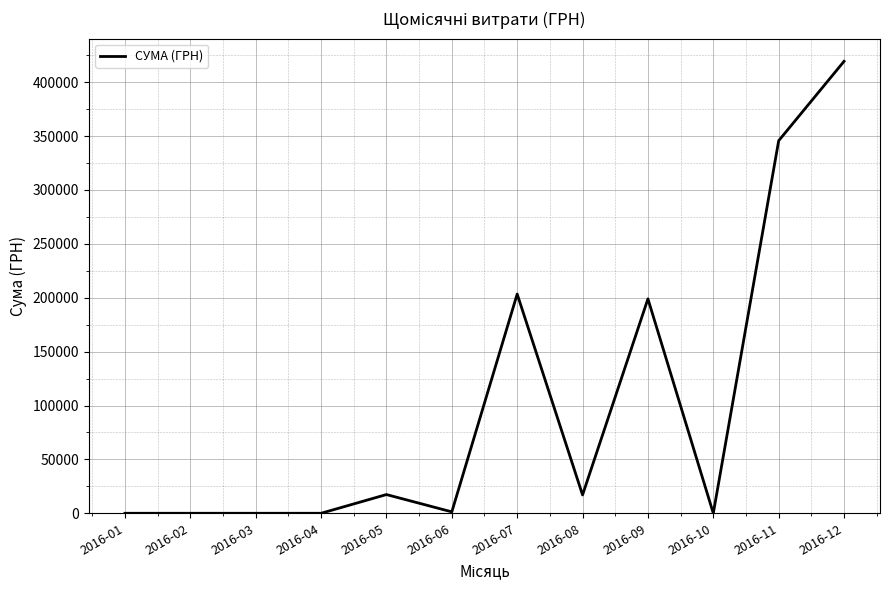

What is the ratio of the value at 2016-08 to the value at 2016-05?

1.0